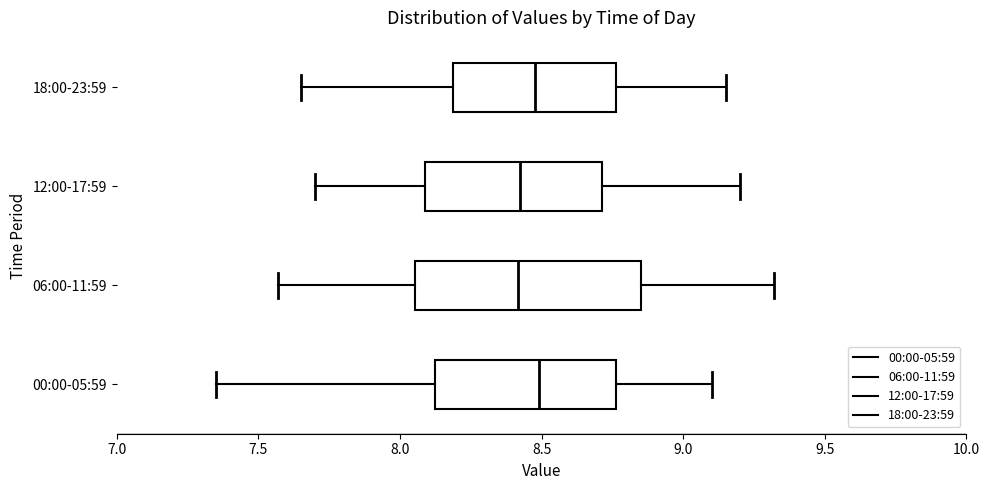

Comparing the boxes themselves (not the whiskers), which one is the widest?

06:00-11:59